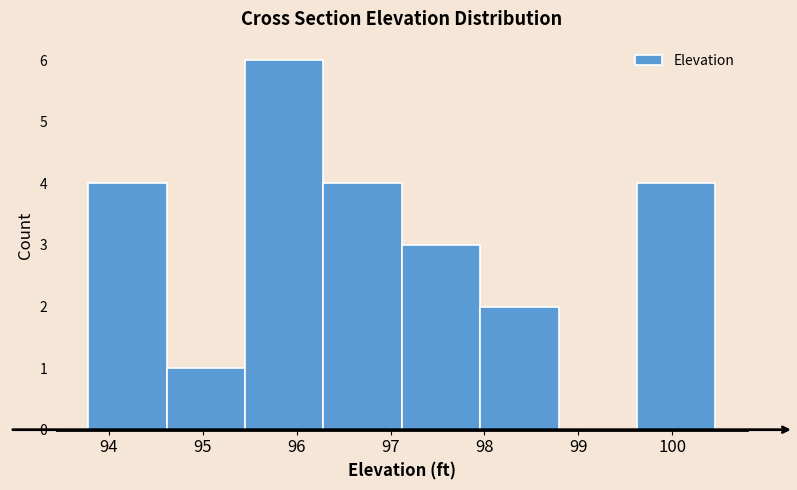

How tall is the bar that spans 98.0 to 98.8 on the x-axis? Neither the bar edges nor the heights are printed on the chart, so give them approximately, as read against the axes.

2